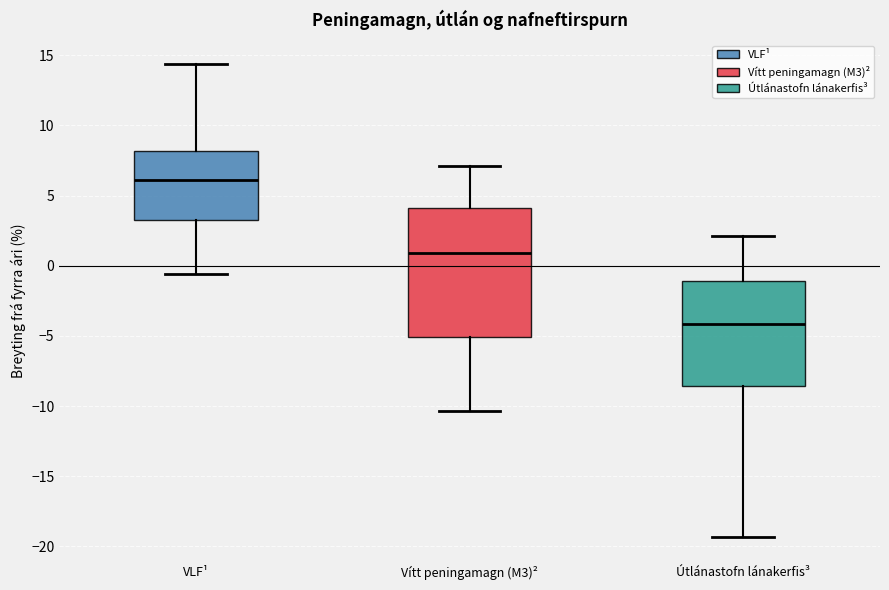

Reading left to right, read every box against the y-axis: the position of its median line, the range the box covers, and the ends of its whiskers. The values are not printed on the chart, so give them approximately, as read against the axis.

VLF¹: median 6.0, box 3.5 to 8.0, whiskers -0.5 to 14.5
Vítt peningamagn (M3)²: median 1.0, box -5.0 to 4.0, whiskers -10.5 to 7.0
Útlánastofn lánakerfis³: median -4.0, box -8.5 to -1.0, whiskers -19.5 to 2.0